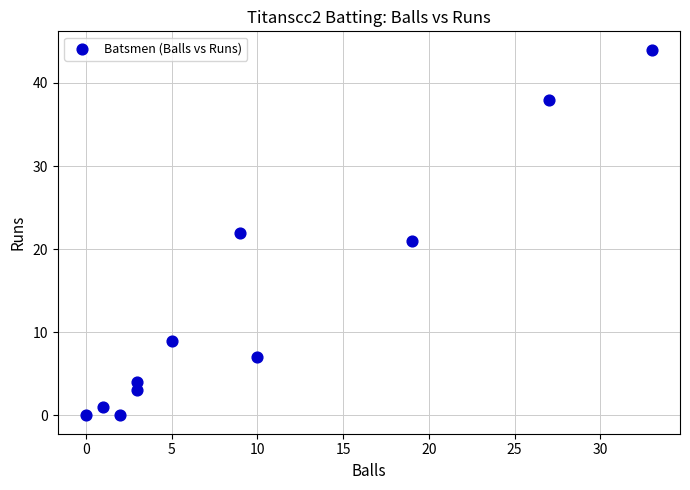

What is the average X value?

10